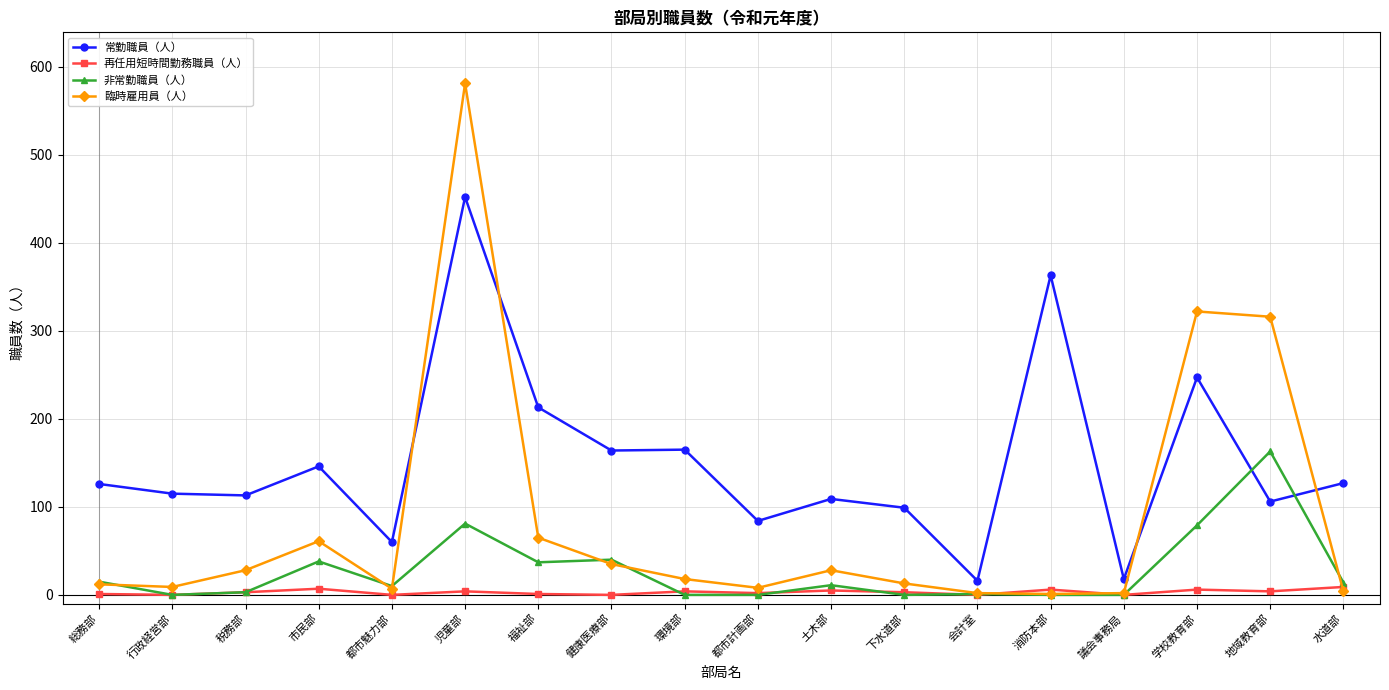

What is the label of the 15th point from the right?

市民部